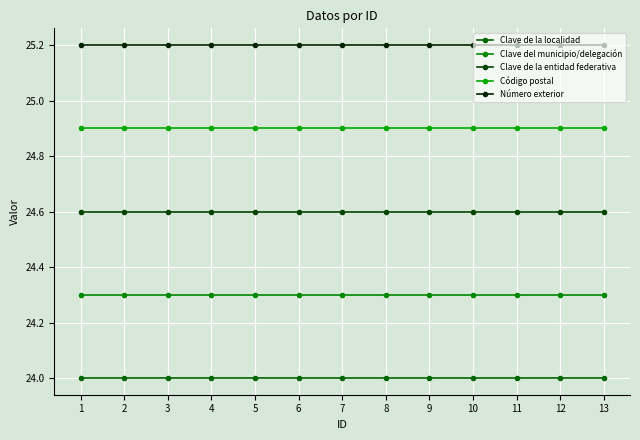

What is the difference between the highest and lowest values at 8?

1.2